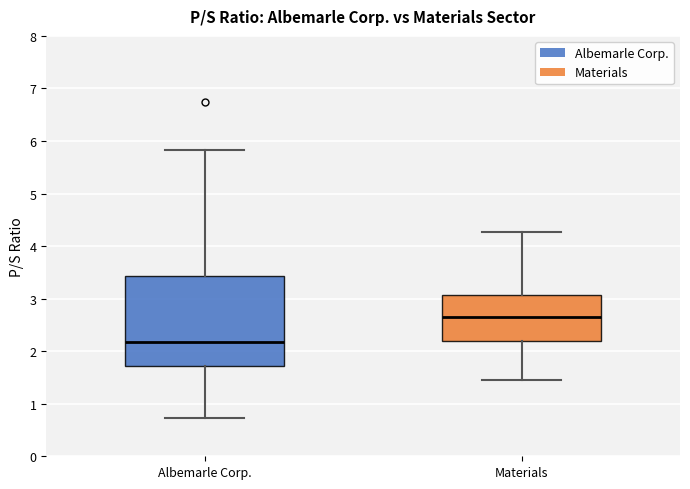

Which box's median line is the highest?

Materials